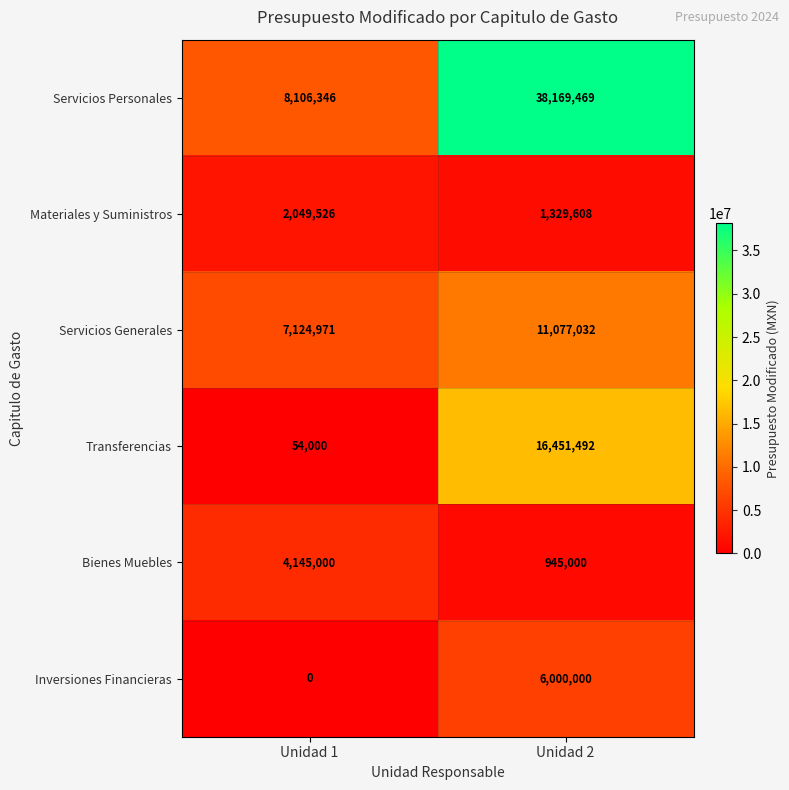

What is the sum of the Inversiones Financieras values at Unidad 1 and Unidad 2?

6000000